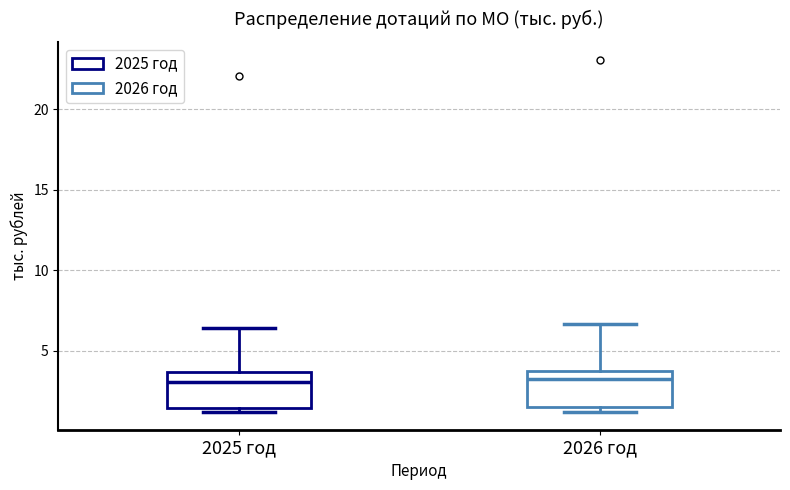

Where does the median line of the box for 2026 год sit on the y-axis? The values are not printed on the chart, so give them approximately, as read against the axis.

3.5